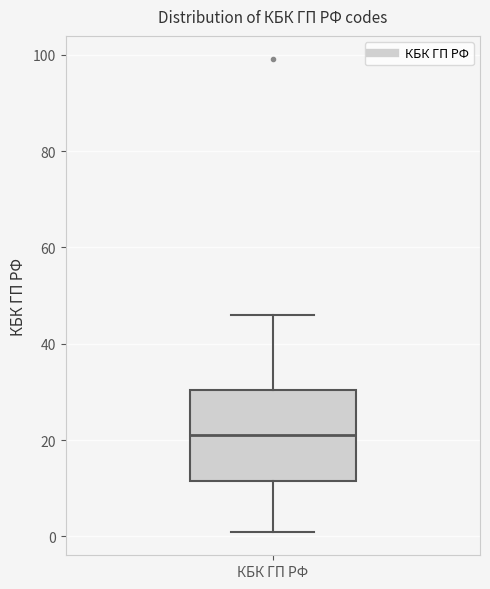

Transcribe this box plot: give where the median line is, the range the box spans, and where the two whiskers end, as read against the y-axis. The values are not printed on the chart, so give them approximately, as read against the axis.

median 22, box 12 to 30, whiskers 2 to 46